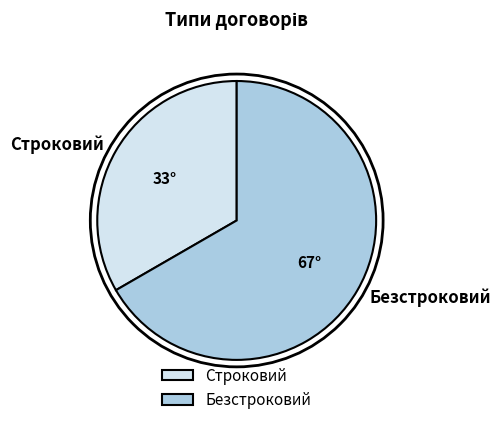

Rank the categories by value from lowest to highest.

Строковий, Безстроковий